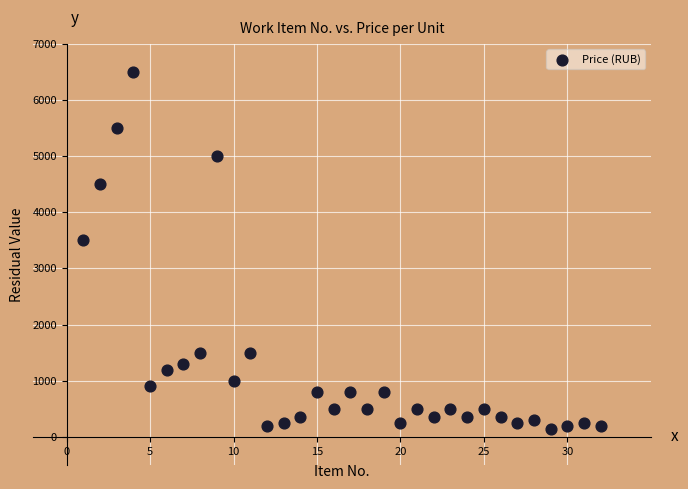

What Y value in the scatter plot is closest to 3325?

3500